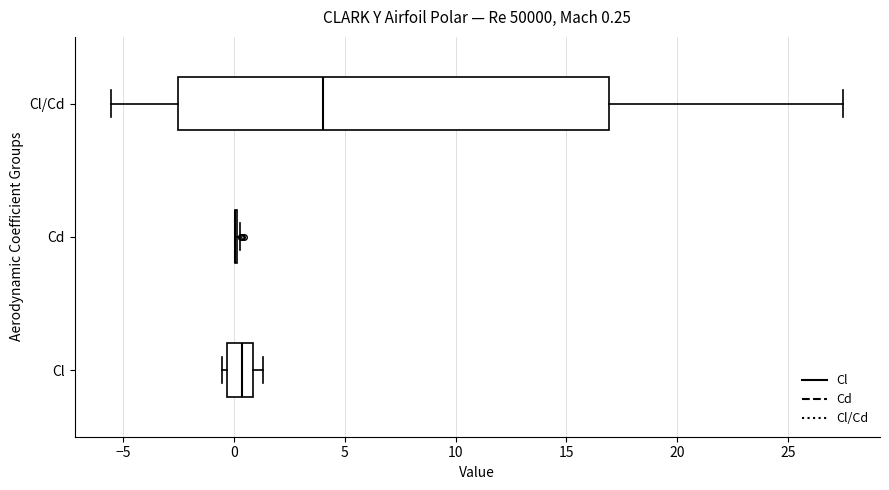

Comparing the boxes themselves (not the whiskers), which one is the widest?

Cl/Cd